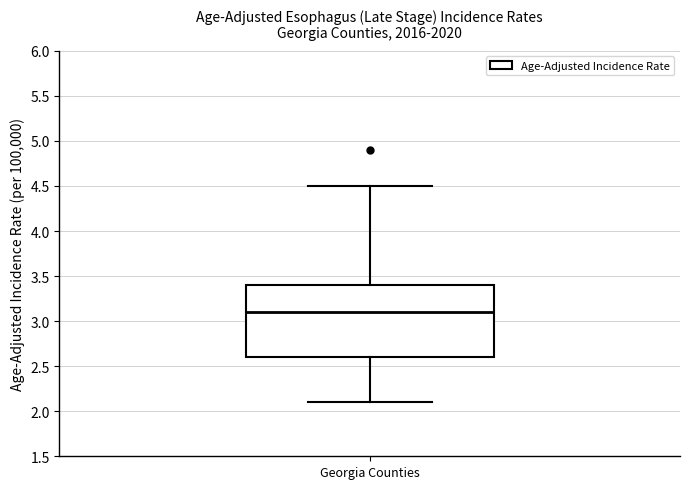

Read this box plot against the y-axis: the position of the median line, the range covered by the box, and the ends of both whiskers. The values are not printed on the chart, so give them approximately, as read against the axis.

median 3.1, box 2.6 to 3.4, whiskers 2.1 to 4.5